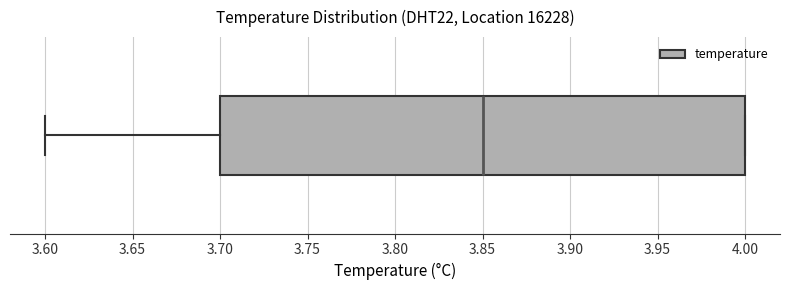

Where is the right edge of the box on the x-axis? The values are not printed on the chart, so give them approximately, as read against the axis.

4.00